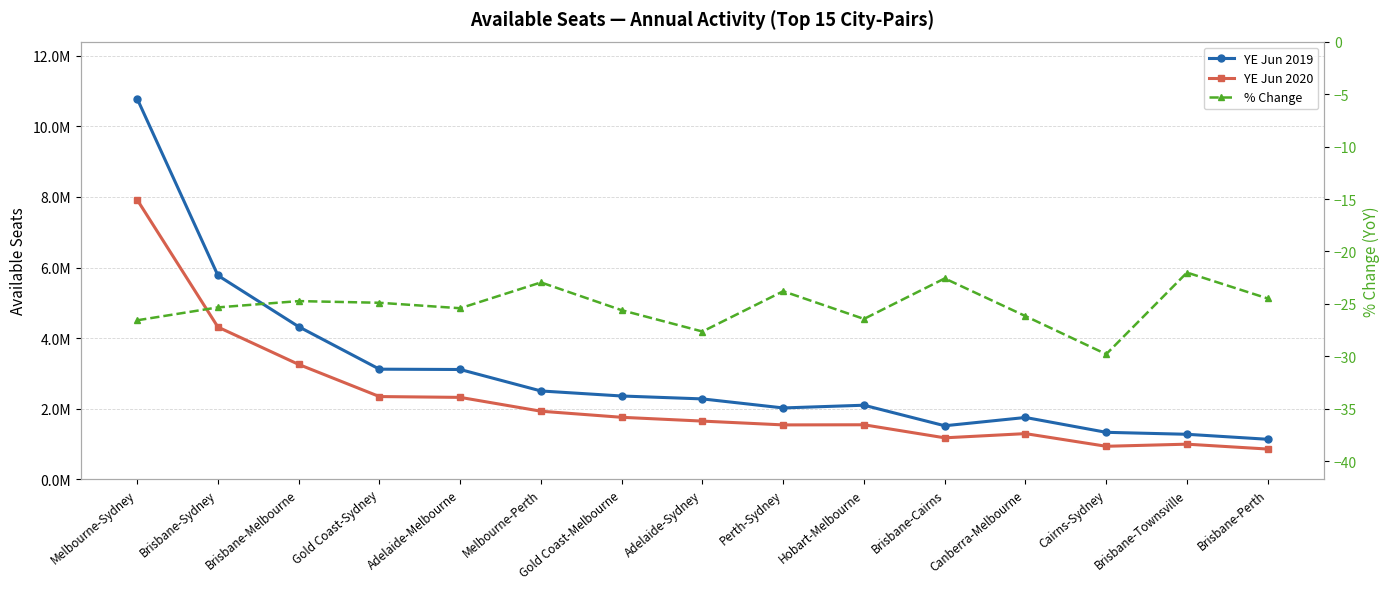

Which series has the largest total across all categories?

YE Jun 2019